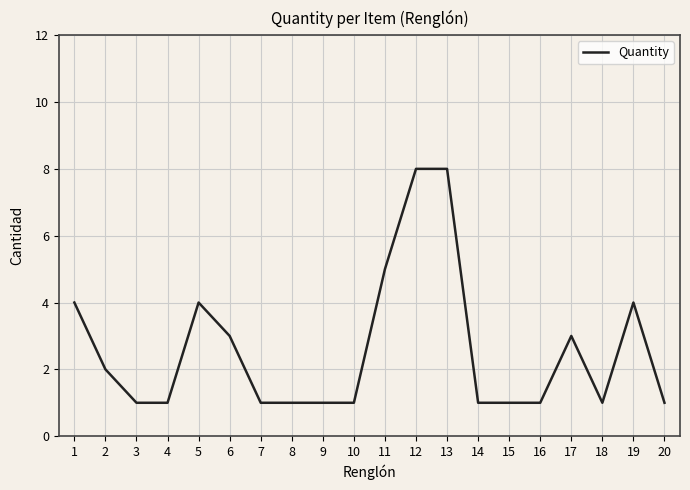

Is it true that the value at 1 is 6?

False